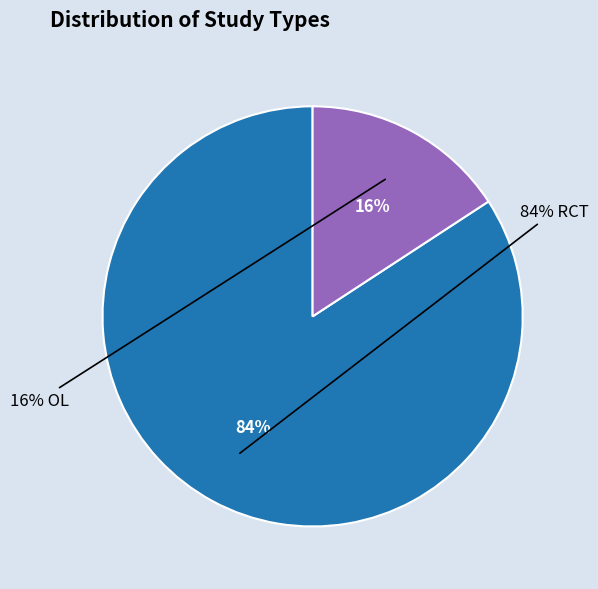

What is the largest slice in the pie chart?

RCT